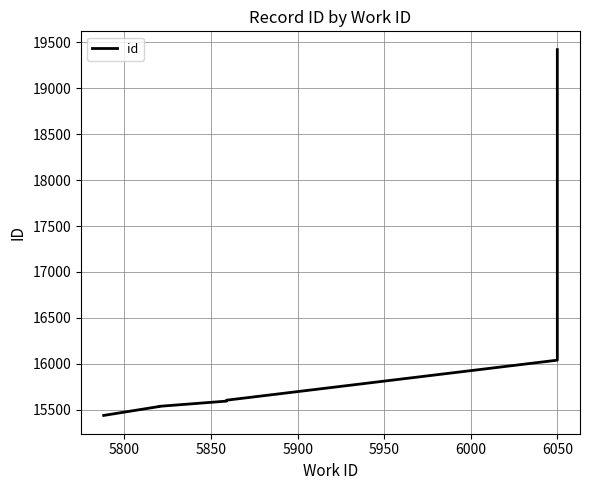

The value at 5750 is 23661. True or false?

False